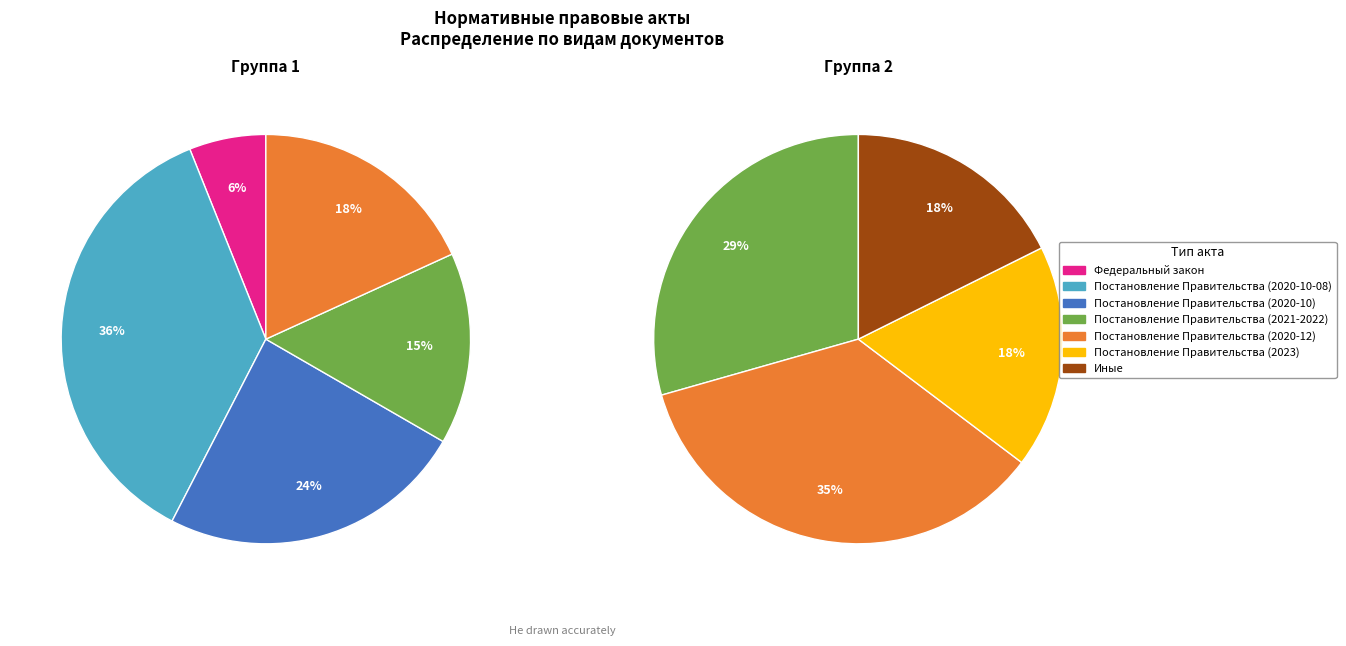

Is Постановление Правительства (2020-10-08) the majority of the pie?

No